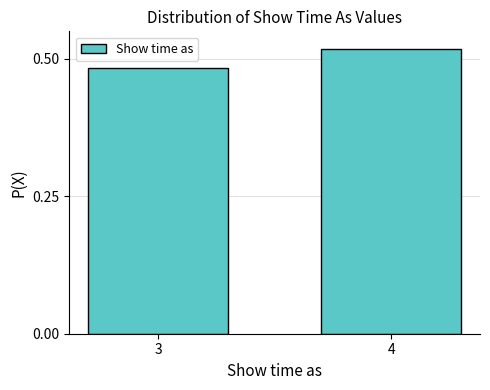

Is it true that the value at 3 is 0.7?

False